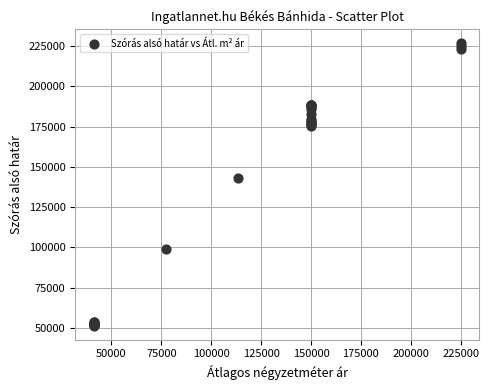

What Y value in the scatter plot is closest to 139012?

143069